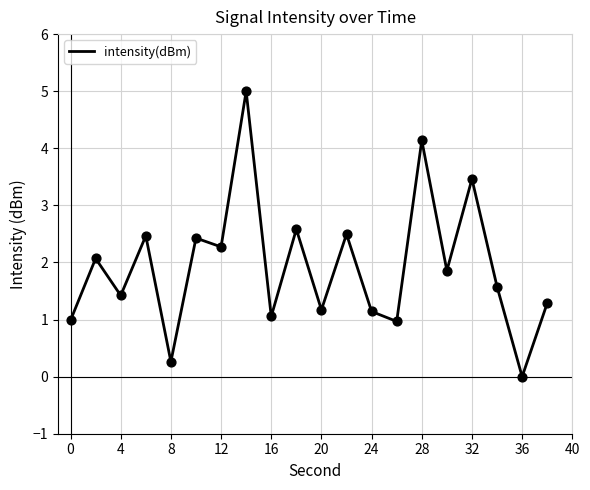

What is the maximum value shown in the chart?

5.0